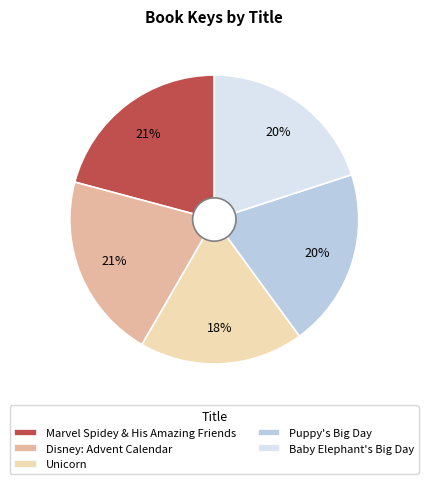

Does Baby Elephant's Big Day represent more than half of the total?

No